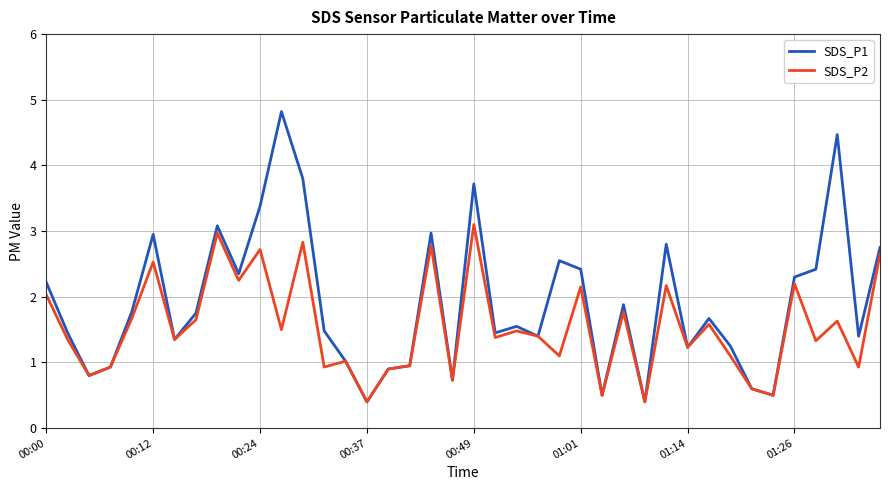

List the series in order of their peak value, highest first.

SDS_P1, SDS_P2